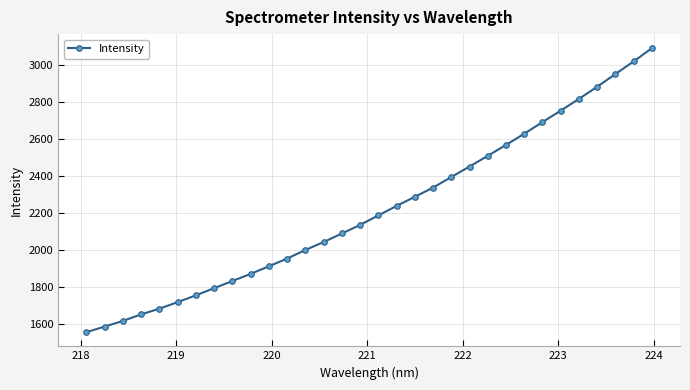

What is the value of the 29th point from the left?

2881.6